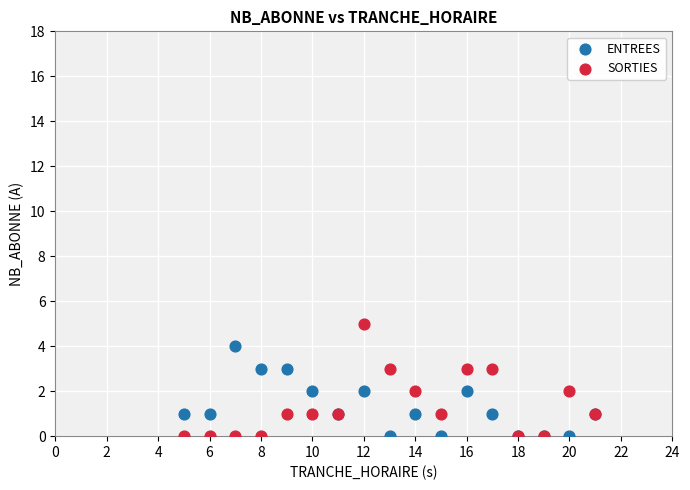

What is the X range (max minus min) for the scatter plot?

16